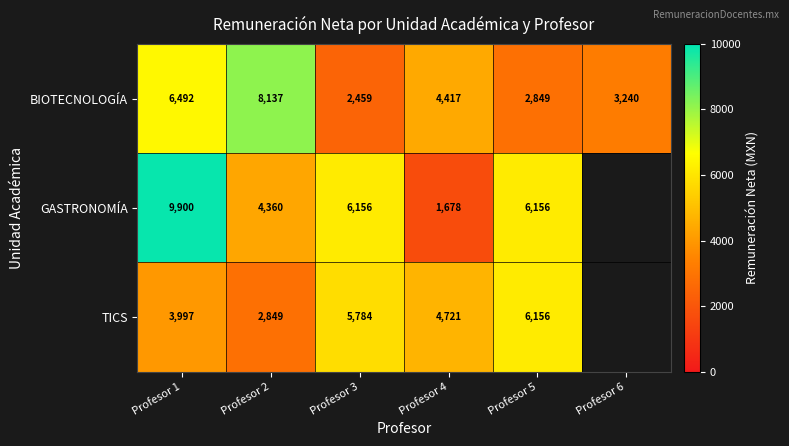

Between Profesor 3 and Profesor 5, which series saw the biggest shift?

BIOTECNOLOGÍA